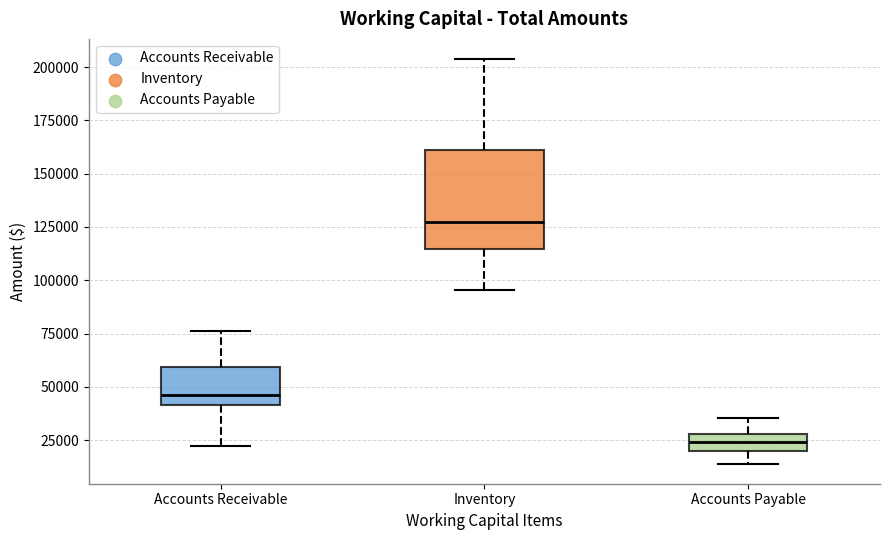

Reading left to right, transcribe this box plot: for each box, give where its median line is, the range the box spans, and where its two whiskers end, as read against the y-axis. The values are not printed on the chart, so give them approximately, as read against the axis.

Accounts Receivable: median 45000, box 40000 to 60000, whiskers 20000 to 75000
Inventory: median 125000, box 115000 to 160000, whiskers 95000 to 205000
Accounts Payable: median 25000, box 20000 to 30000, whiskers 15000 to 35000